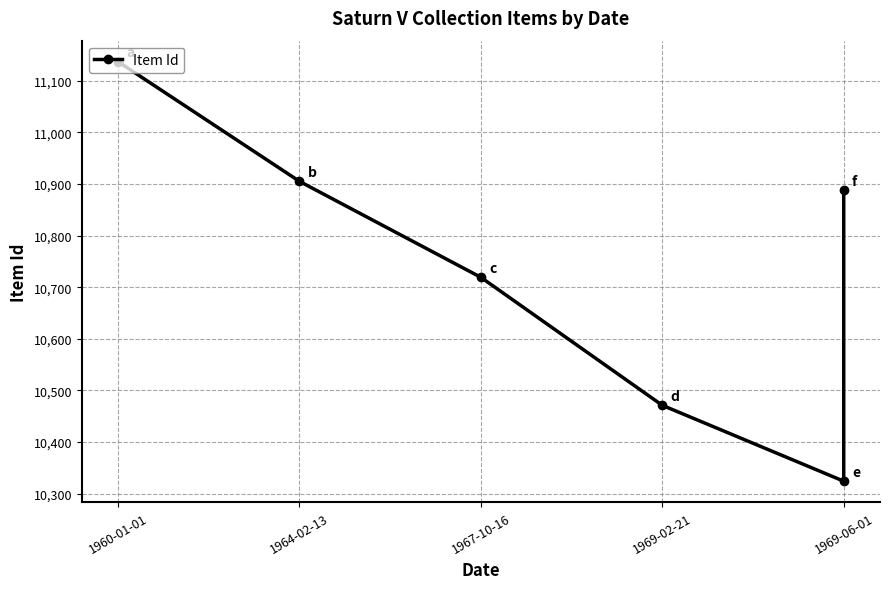

Does the chart have visible grid lines?

Yes